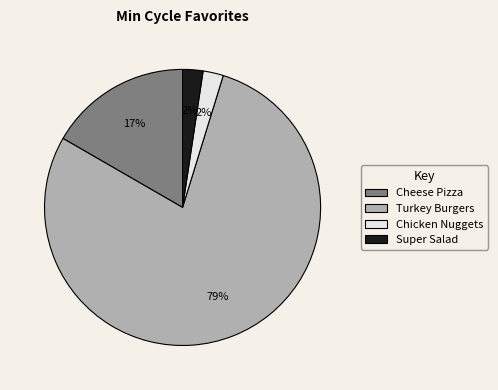

Which slice is the largest?

Turkey Burgers